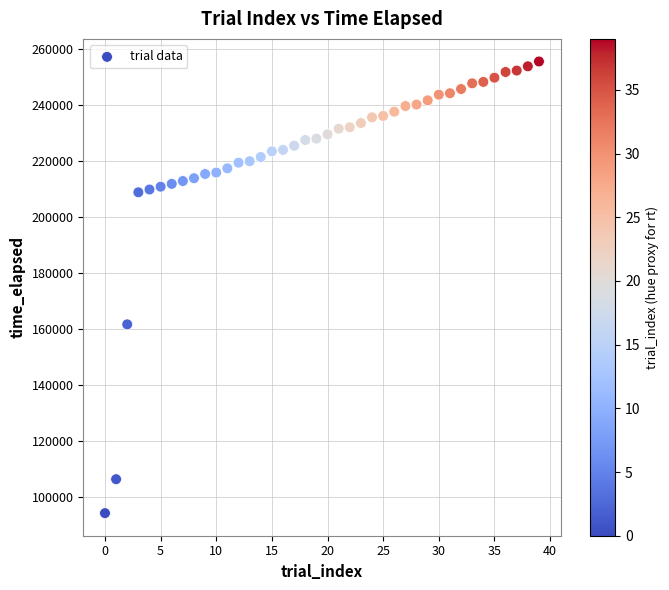

What Y value in the scatter plot is closest to 174794?

161570